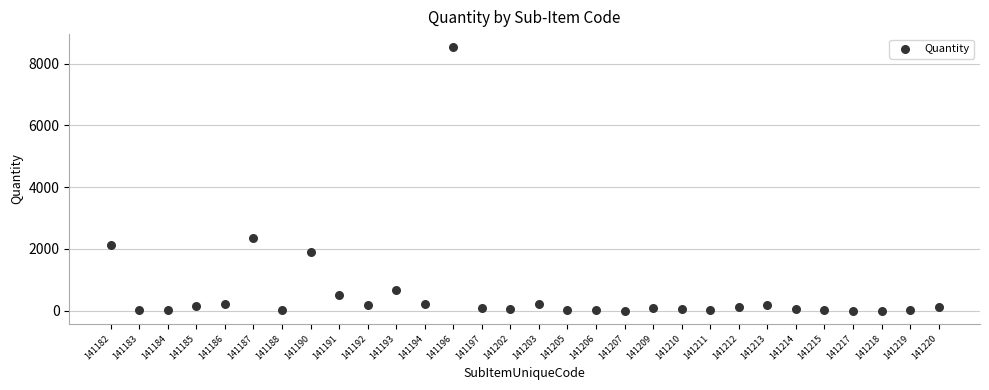

What is the range of Y values (max minus min)?

8531.0